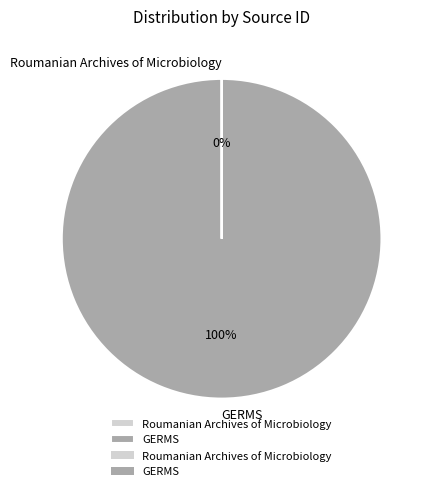

To the nearest percent, what is the average slice percentage?

50%